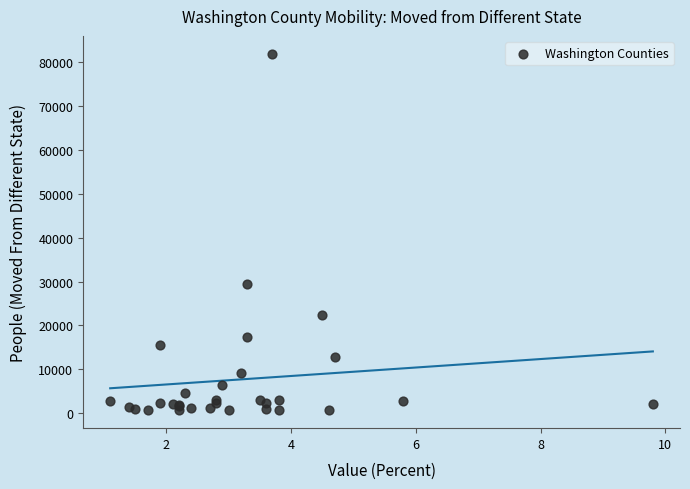

What Y value in the scatter plot is closest to 41293?

29539